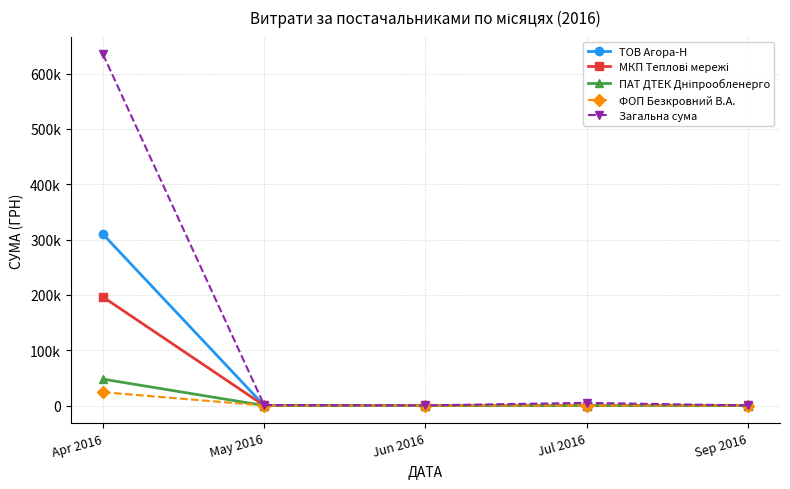

At which category is the sum across all series the highest?

Apr 2016